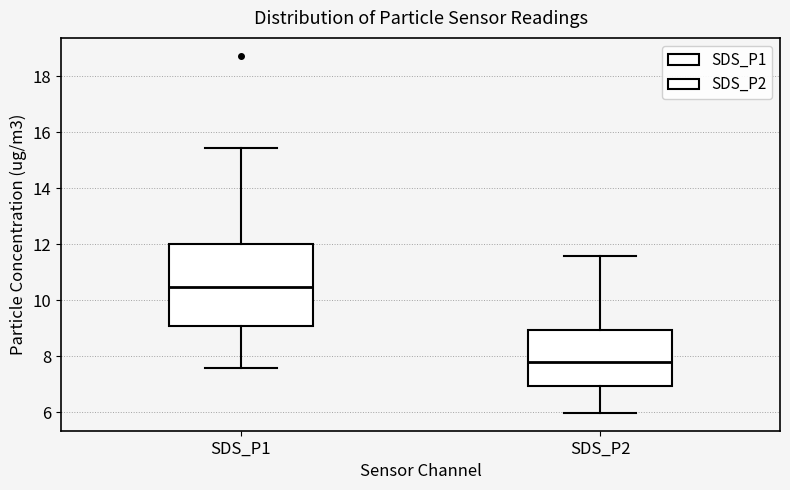

Reading left to right, read every box against the y-axis: the position of its median line, the range the box covers, and the ends of its whiskers. The values are not printed on the chart, so give them approximately, as read against the axis.

SDS_P1: median 10.4, box 9.0 to 12.0, whiskers 7.6 to 15.4
SDS_P2: median 7.8, box 7.0 to 9.0, whiskers 6.0 to 11.6